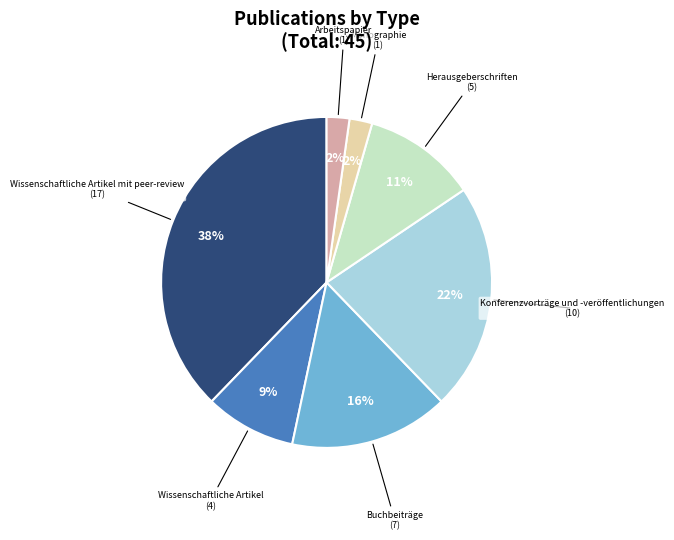

Is there any slice that represents more than half of the pie?

No